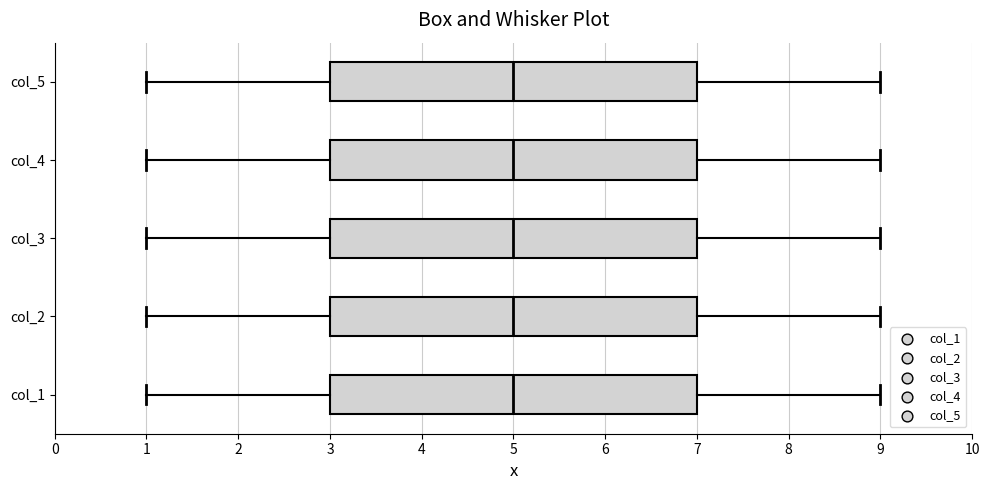

Reading bottom to top, transcribe this box plot: for each box, give where its median line is, the range the box spans, and where its two whiskers end, as read against the x-axis. The values are not printed on the chart, so give them approximately, as read against the axis.

col_1: median 5, box 3 to 7, whiskers 1 to 9
col_2: median 5, box 3 to 7, whiskers 1 to 9
col_3: median 5, box 3 to 7, whiskers 1 to 9
col_4: median 5, box 3 to 7, whiskers 1 to 9
col_5: median 5, box 3 to 7, whiskers 1 to 9